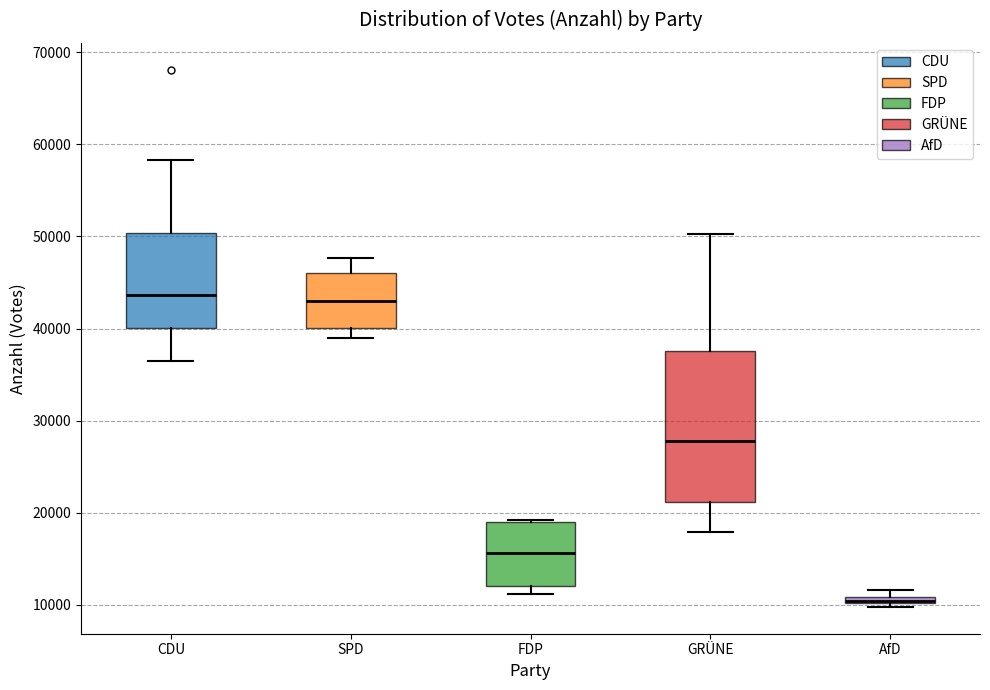

Which box is the tallest, from its lower edge to its upper edge?

GRÜNE